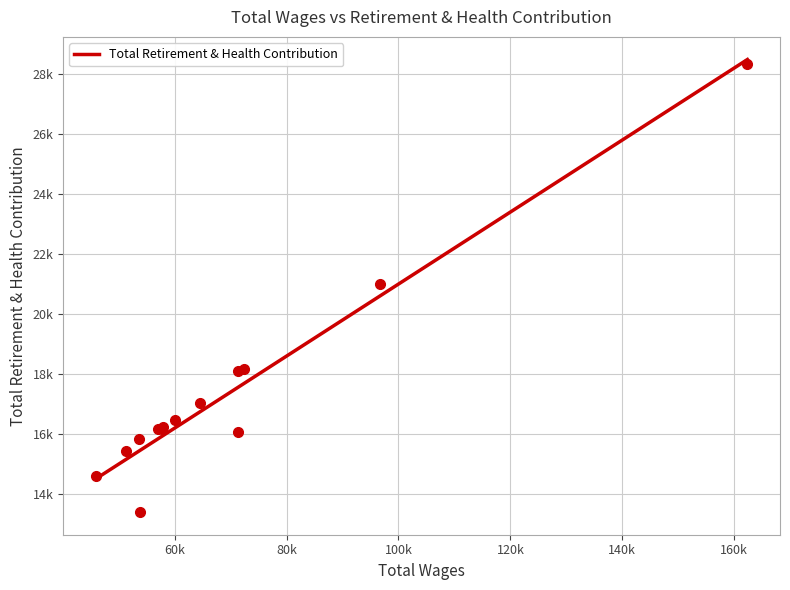

Is this an area chart (filled region under the line)?

No